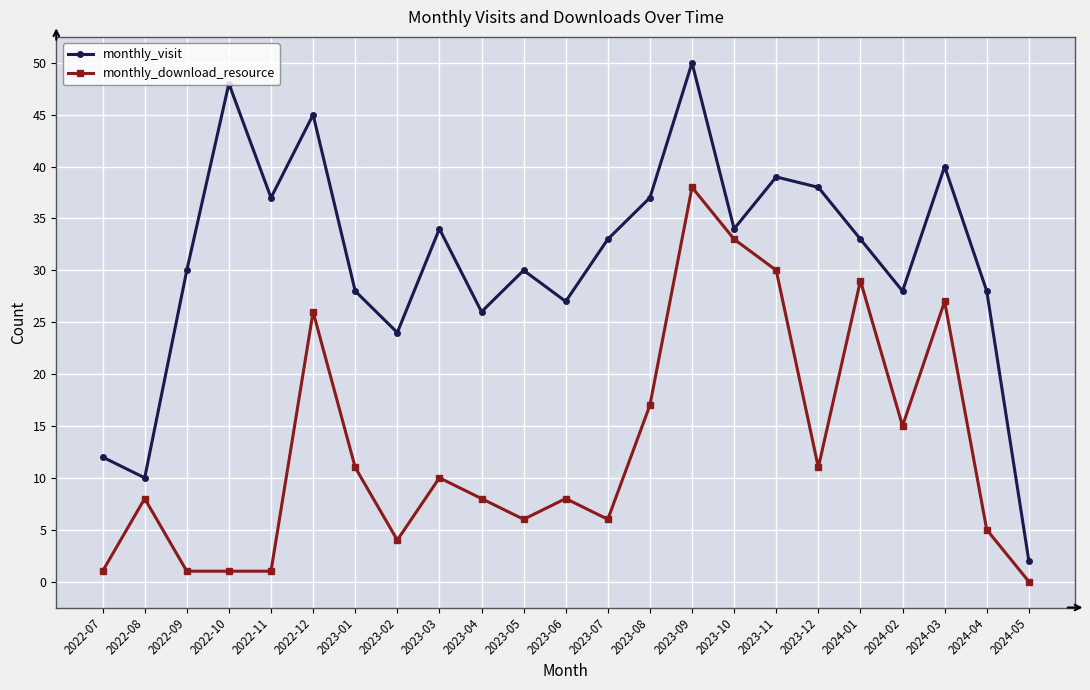

What is the approximate value of monthly_visit at 2023-11?

39